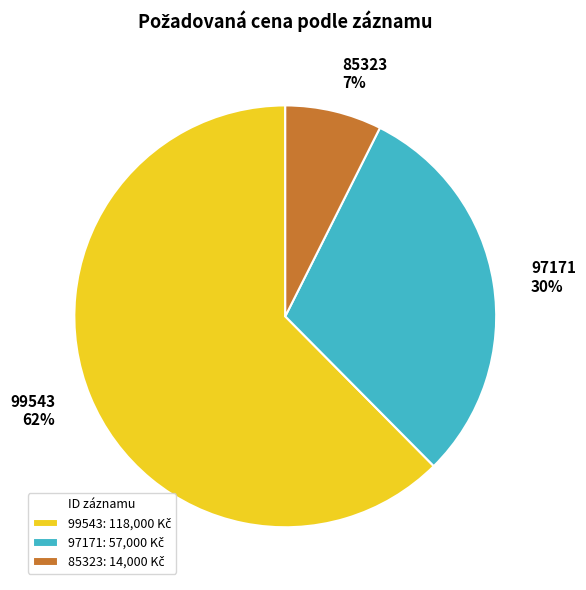

Which slice represents more than half of the pie?

99543